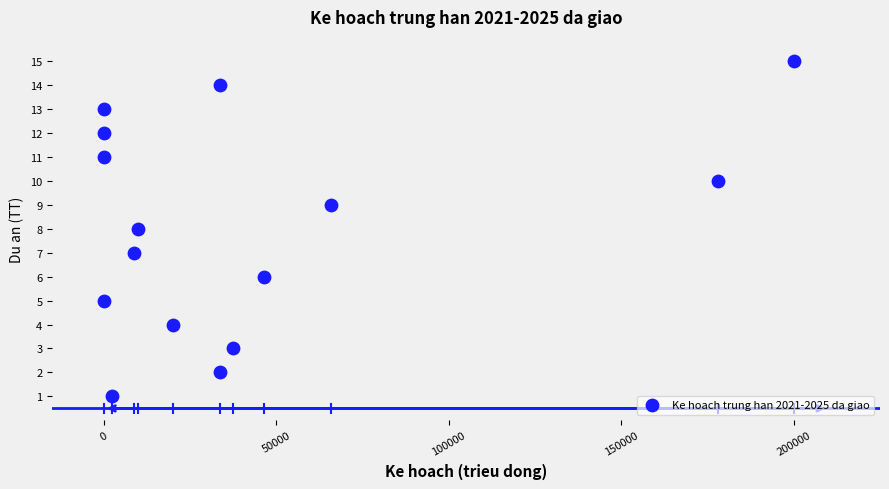

What is the range of X values (max minus min)?

200000